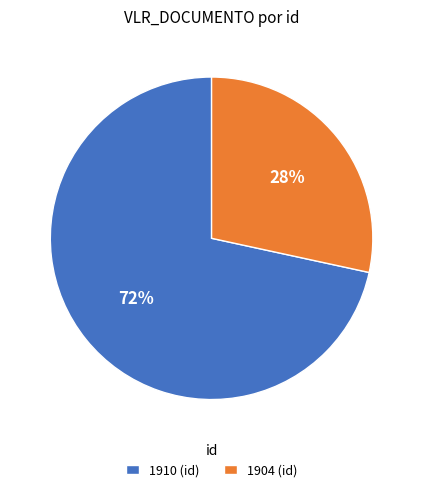

What is the smallest slice in the pie chart?

1904